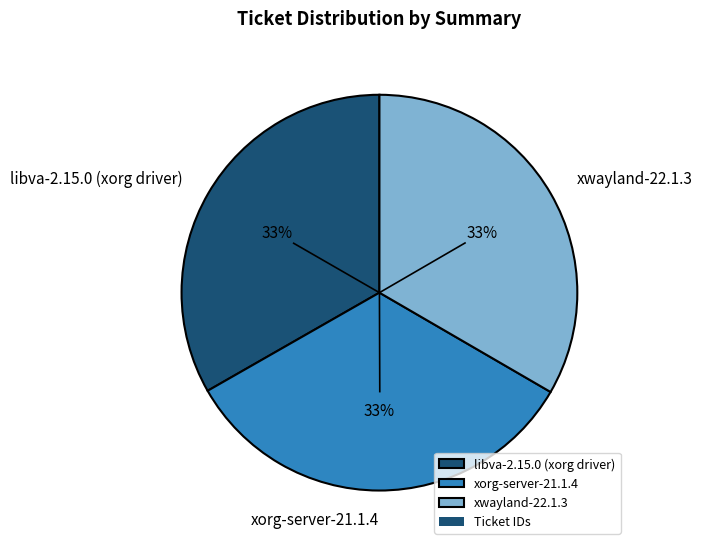

To the nearest percent, what portion does libva-2.15.0 (xorg driver) represent?

33%